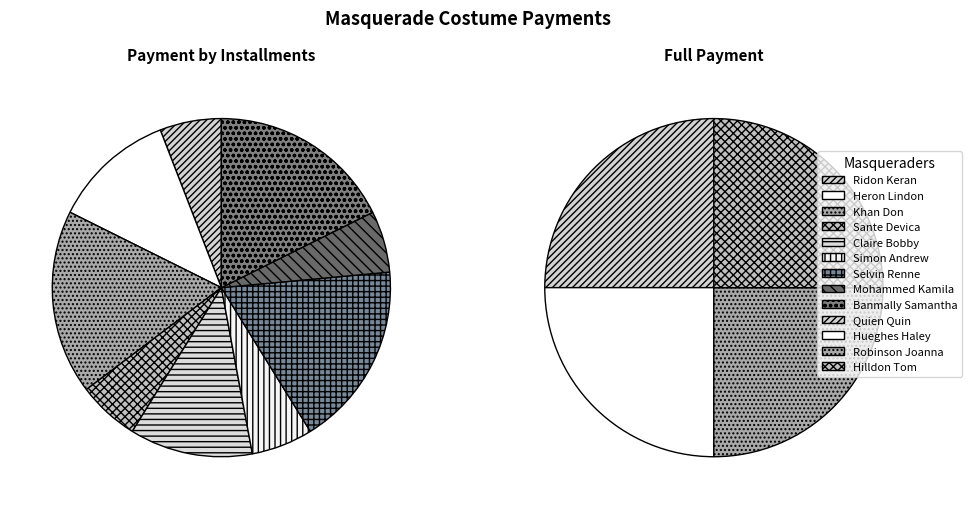

Is there a majority slice in this chart?

No